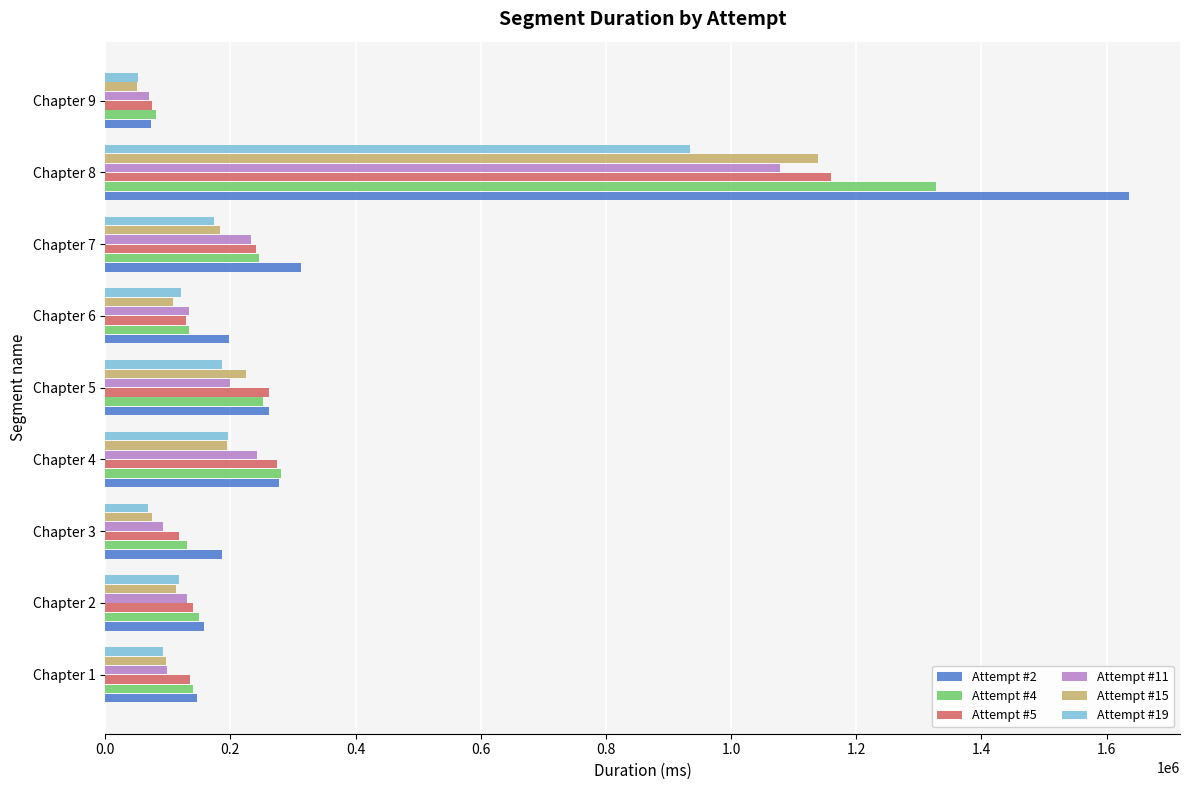

What is the difference between the highest and lowest values at Chapter 8?

700810